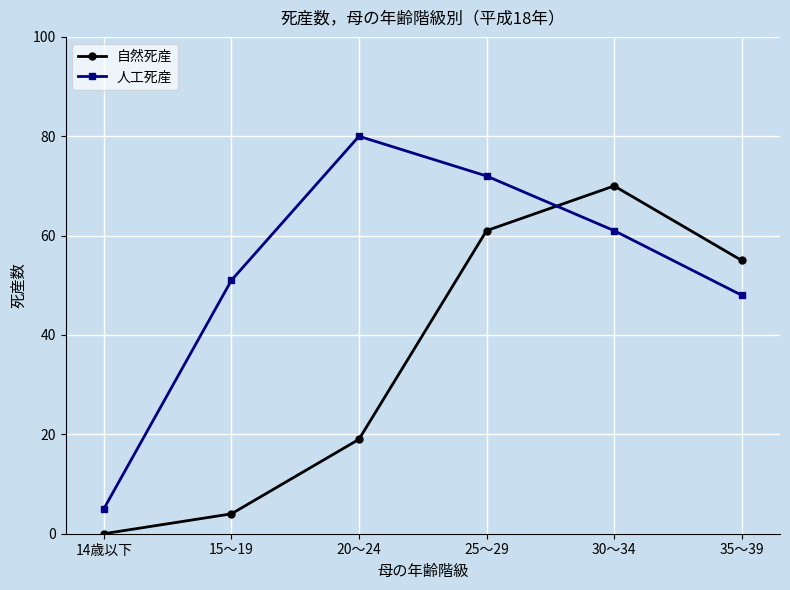

What is the minimum value for 人工死産?

5